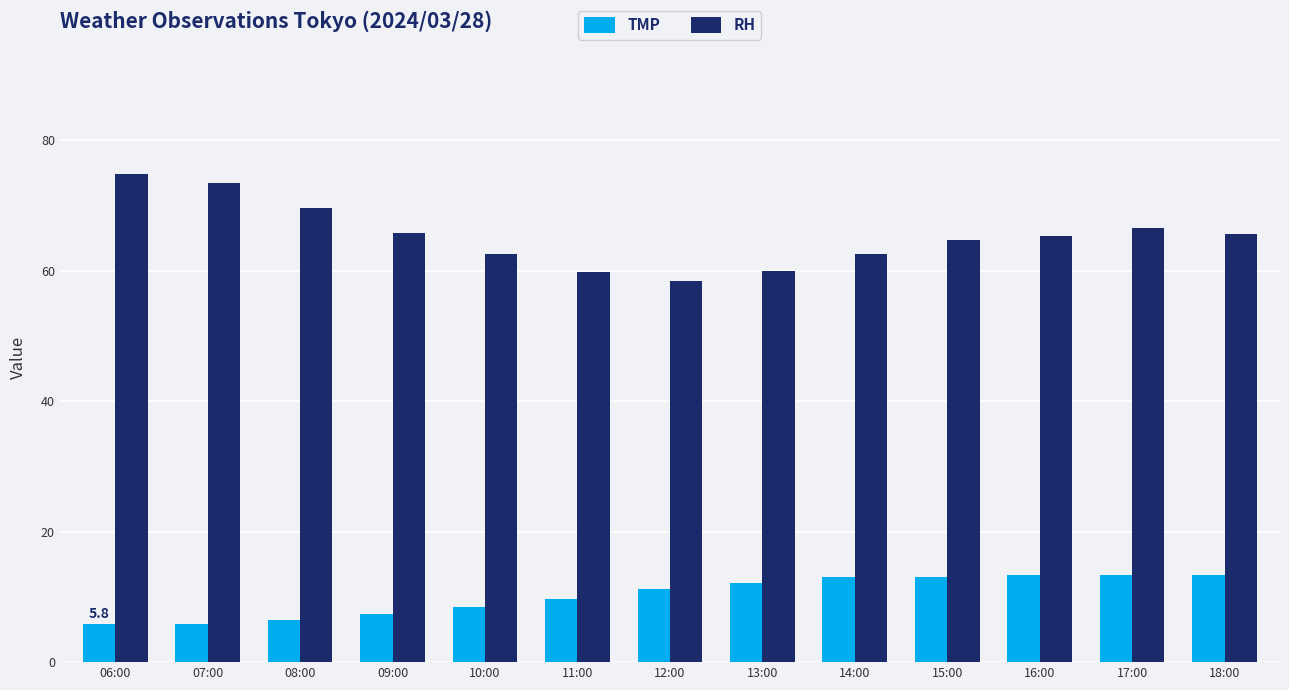

Which series has the largest range (max minus min)?

RH